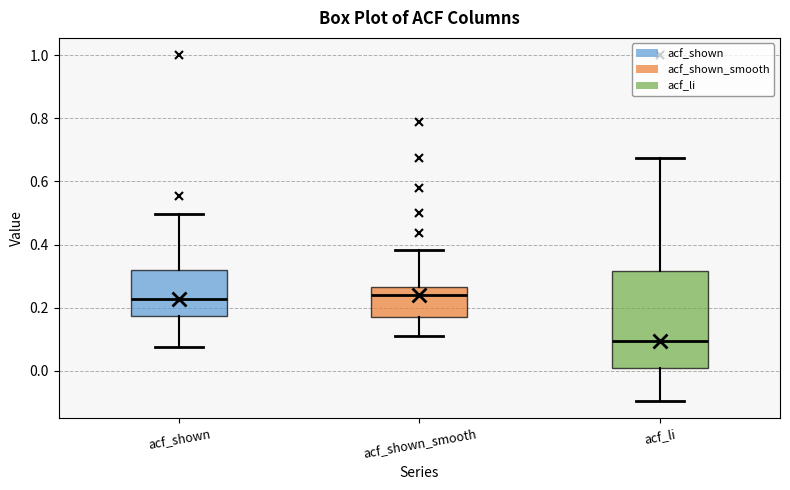

Where is the upper edge of the box for acf_shown_smooth on the y-axis? The values are not printed on the chart, so give them approximately, as read against the axis.

0.26